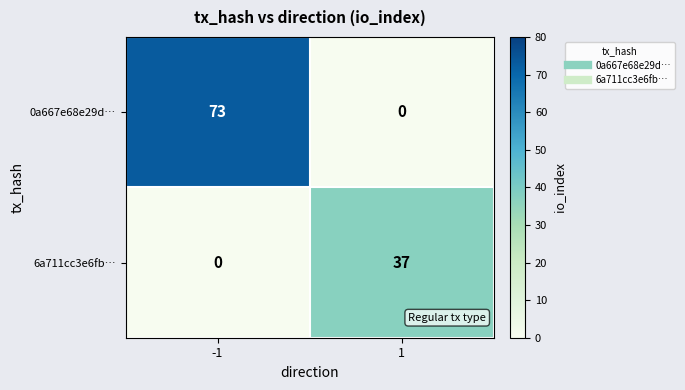

Count the number of data series in this chart.

2